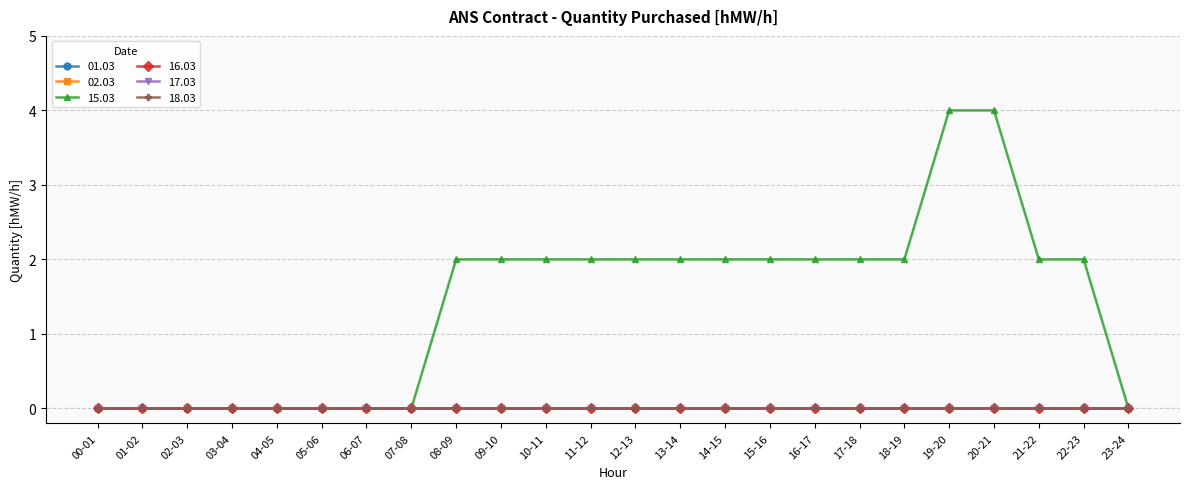

True or false: 16.03 and 01.03 cross at least once.

False